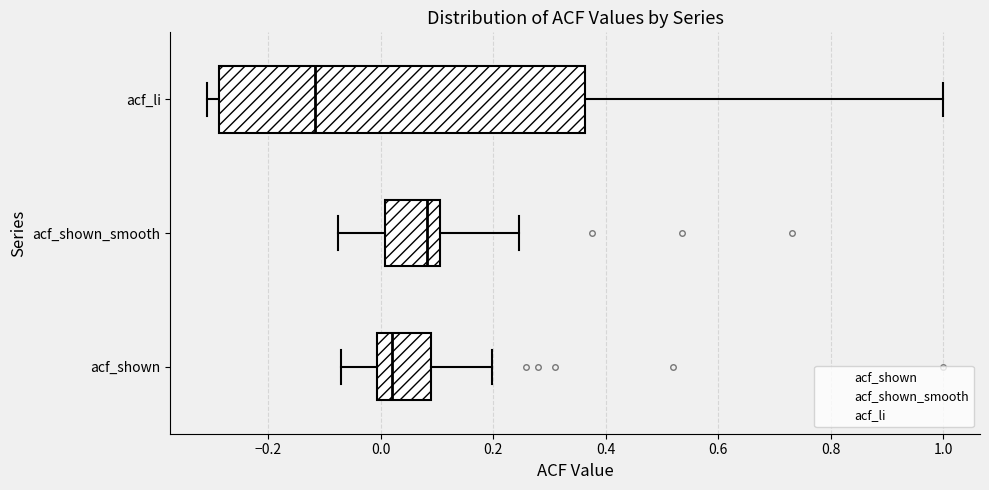

Reading bottom to top, read every box against the x-axis: the position of its median line, the range the box covers, and the ends of its whiskers. The values are not printed on the chart, so give them approximately, as read against the axis.

acf_shown: median 0.02, box 0.00 to 0.08, whiskers -0.06 to 0.20
acf_shown_smooth: median 0.08, box 0.00 to 0.10, whiskers -0.08 to 0.24
acf_li: median -0.12, box -0.28 to 0.36, whiskers -0.30 to 1.00